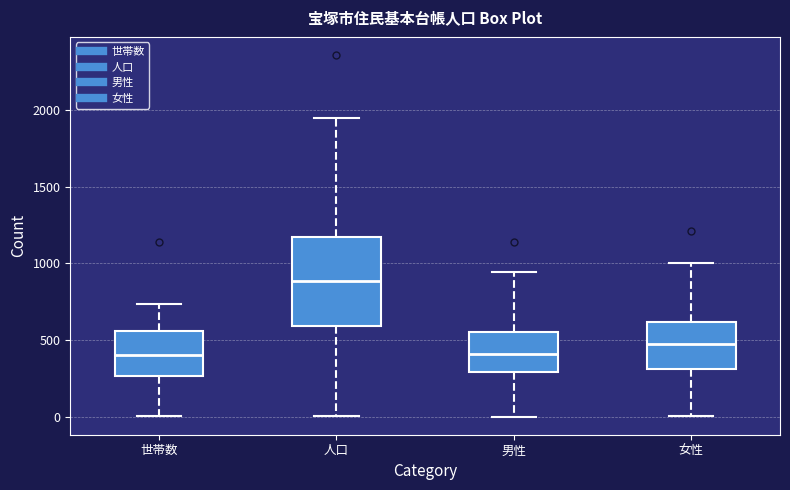

Comparing the boxes themselves (not the whiskers), which one is the tallest?

人口